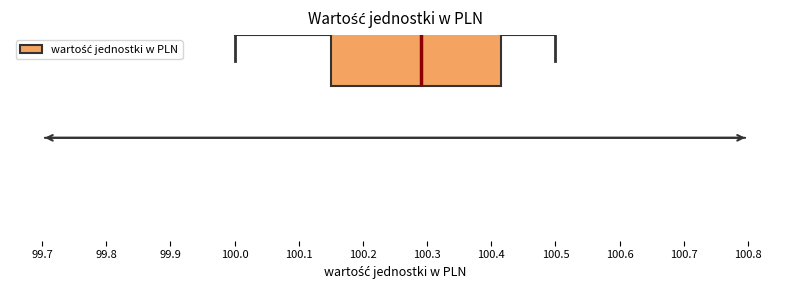

Transcribe this box plot: give where the median line is, the range the box spans, and where the two whiskers end, as read against the x-axis. The values are not printed on the chart, so give them approximately, as read against the axis.

median 100.29, box 100.15 to 100.42, whiskers 100.00 to 100.50